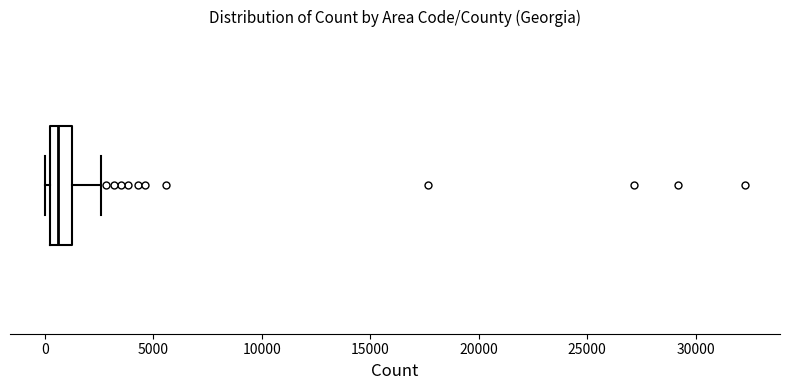

Where is the left edge of the box on the x-axis? The values are not printed on the chart, so give them approximately, as read against the axis.

0